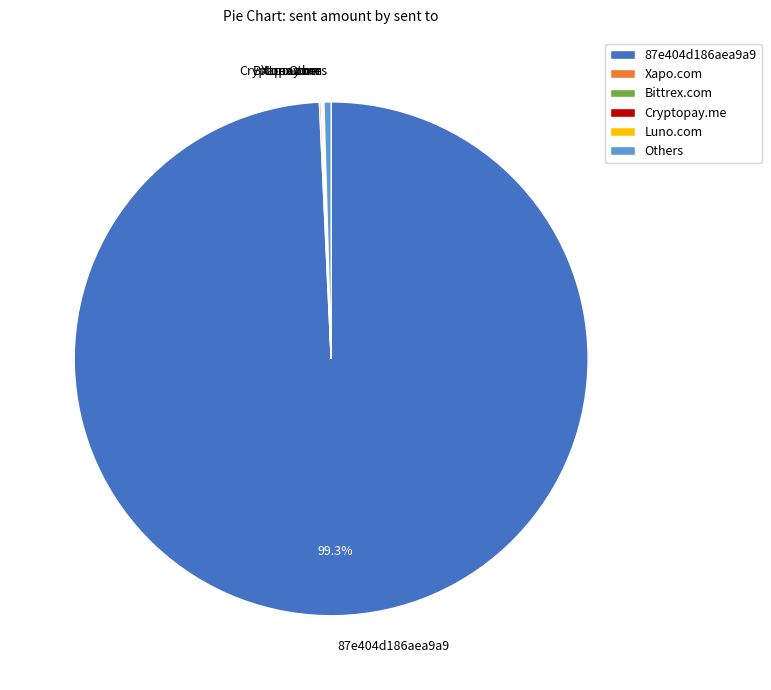

Which slice represents more than half of the pie?

87e404d186aea9a9